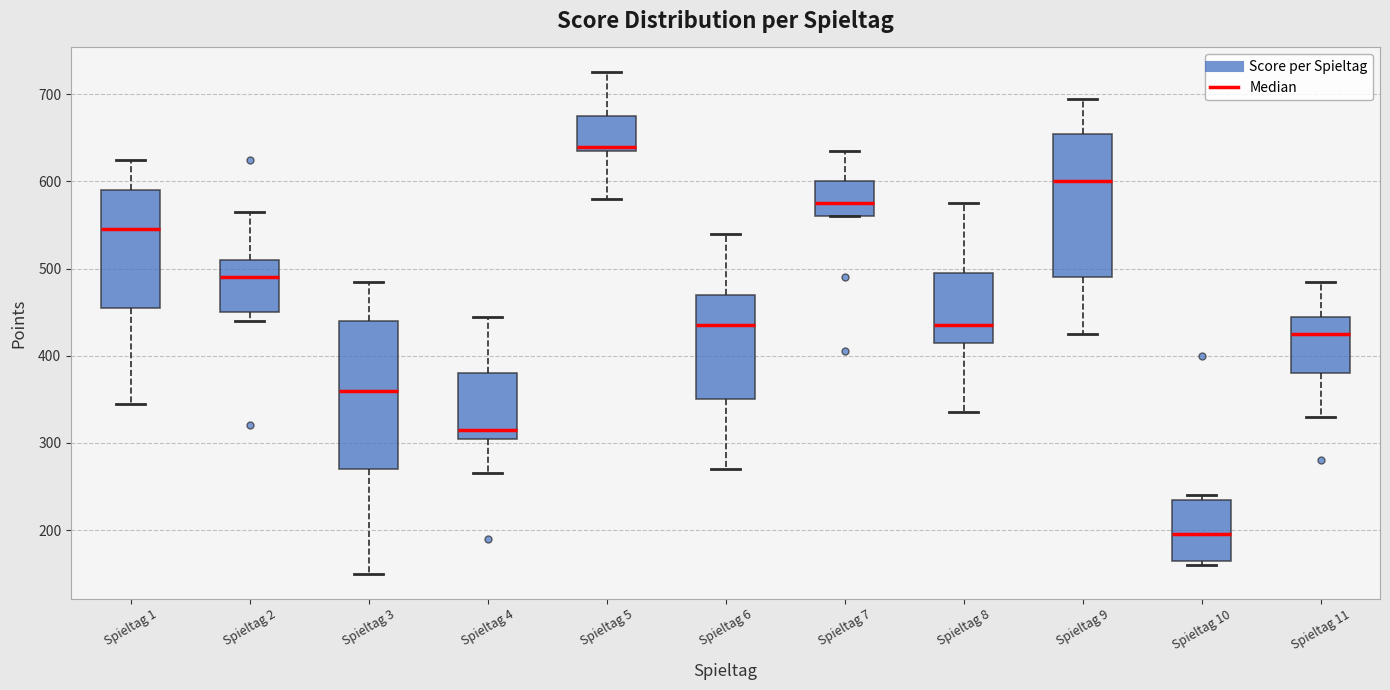

Reading left to right, transcribe this box plot: for each box, give where its median line is, the range the box spans, and where its two whiskers end, as read against the y-axis. The values are not printed on the chart, so give them approximately, as read against the axis.

Spieltag 1: median 550, box 460 to 590, whiskers 350 to 630
Spieltag 2: median 490, box 450 to 510, whiskers 440 to 570
Spieltag 3: median 360, box 270 to 440, whiskers 150 to 490
Spieltag 4: median 320, box 310 to 380, whiskers 270 to 450
Spieltag 5: median 640 (just above the box's lower edge), box 640 to 680, whiskers 580 to 730
Spieltag 6: median 440, box 350 to 470, whiskers 270 to 540
Spieltag 7: median 580, box 560 to 600, whiskers 560 to 640
Spieltag 8: median 440, box 420 to 500, whiskers 340 to 580
Spieltag 9: median 600, box 490 to 660, whiskers 430 to 700
Spieltag 10: median 200, box 170 to 240, whiskers 160 to 240 (just above the box's upper edge)
Spieltag 11: median 430, box 380 to 450, whiskers 330 to 490